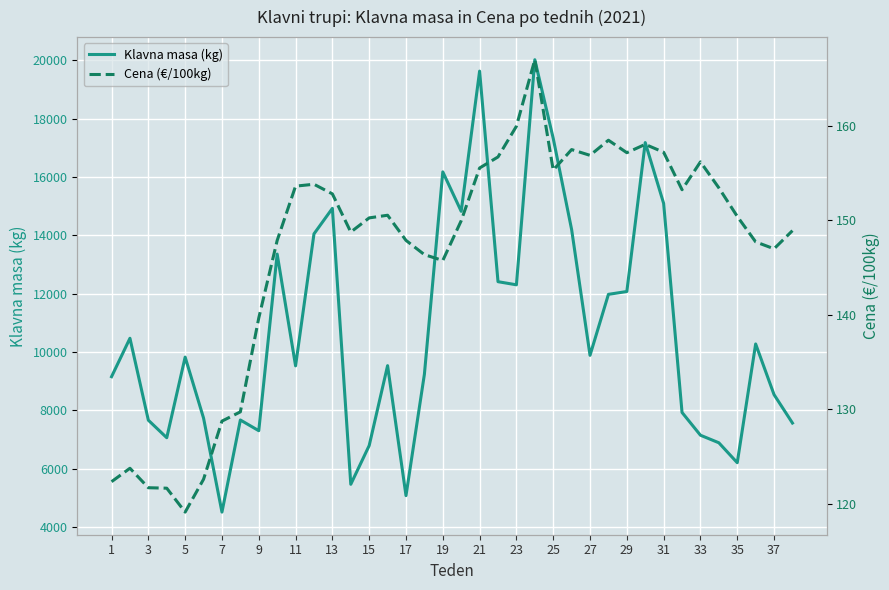

What is the average value of the Klavna masa (kg) series?

10707